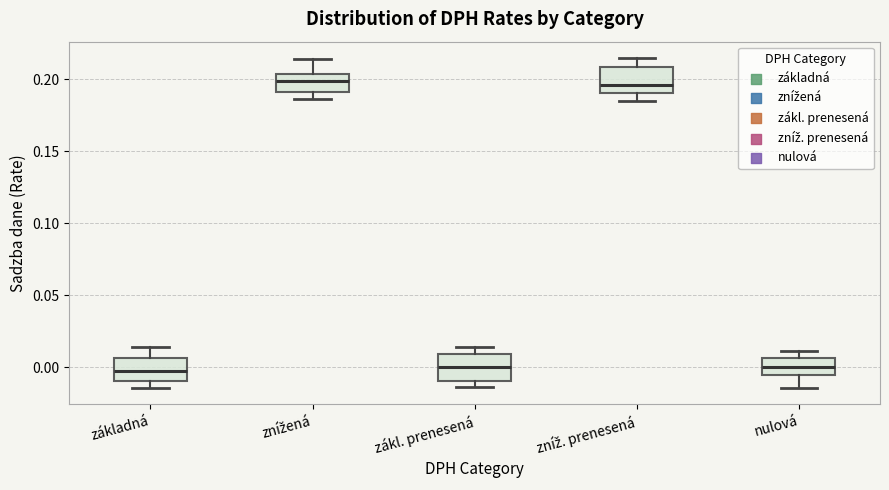

Reading left to right, transcribe this box plot: for each box, give where its median line is, the range the box spans, and where its two whiskers end, as read against the y-axis. The values are not printed on the chart, so give them approximately, as read against the axis.

základná: median -0.005, box -0.010 to 0.005, whiskers -0.015 to 0.015
znížená: median 0.200, box 0.190 to 0.205, whiskers 0.185 to 0.215
zákl. prenesená: median 0.000, box -0.010 to 0.010, whiskers -0.015 to 0.015
zníž. prenesená: median 0.195, box 0.190 to 0.210, whiskers 0.185 to 0.215
nulová: median 0.000, box -0.005 to 0.005, whiskers -0.015 to 0.010